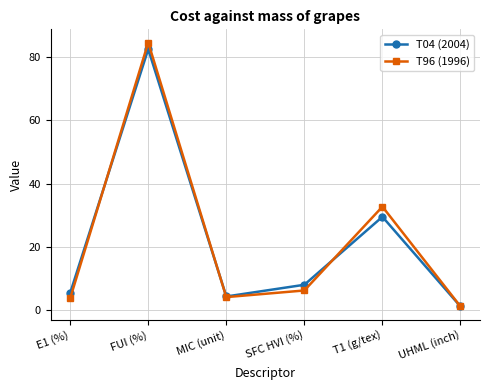

At which category is the sum across all series the highest?

FUI (%)